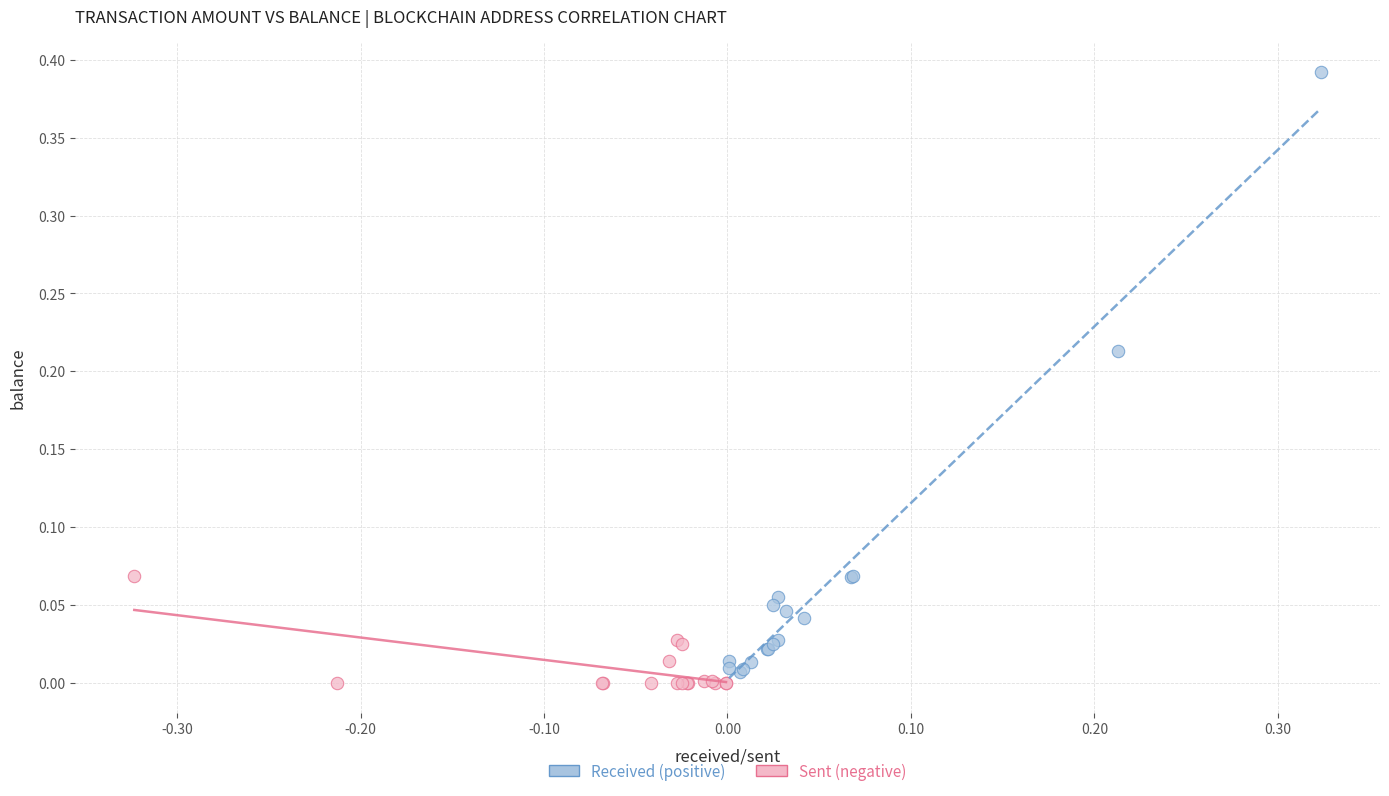

Which series has the largest Y range (max minus min)?

Received (positive)